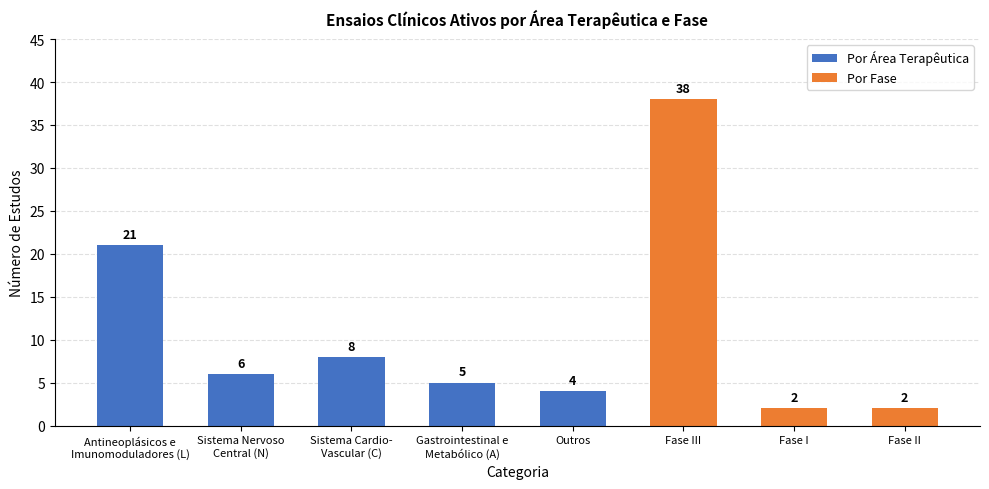

The chart shows a value of 4 at Fase II. True or false?

False